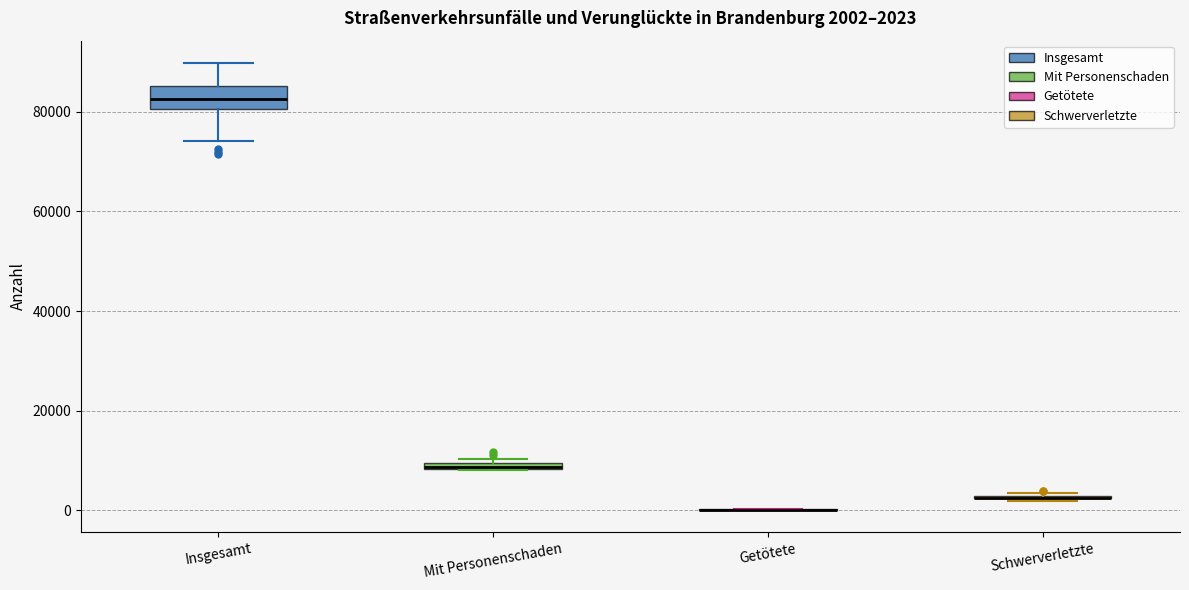

Which box is the tallest, from its lower edge to its upper edge?

Insgesamt